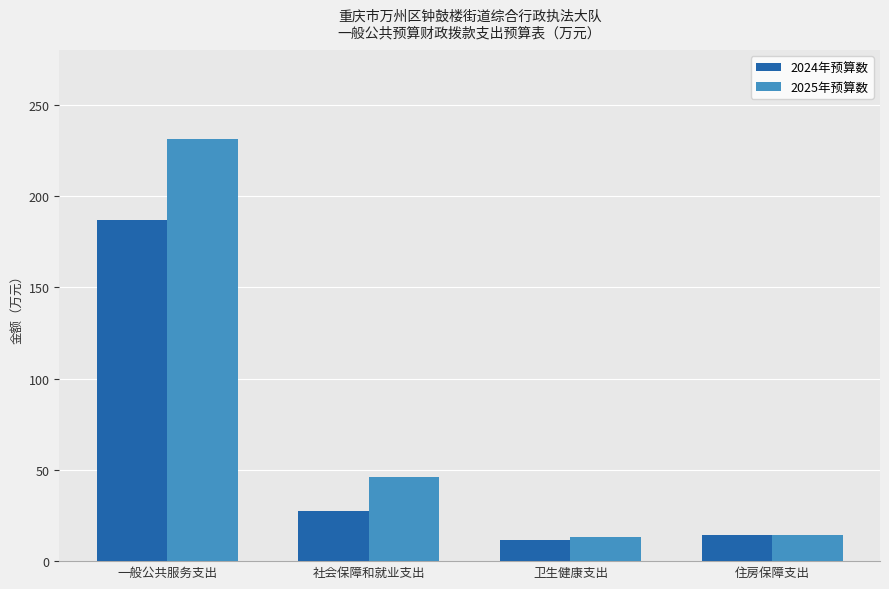

What is the average value of the 2024年预算数 series?

60.0